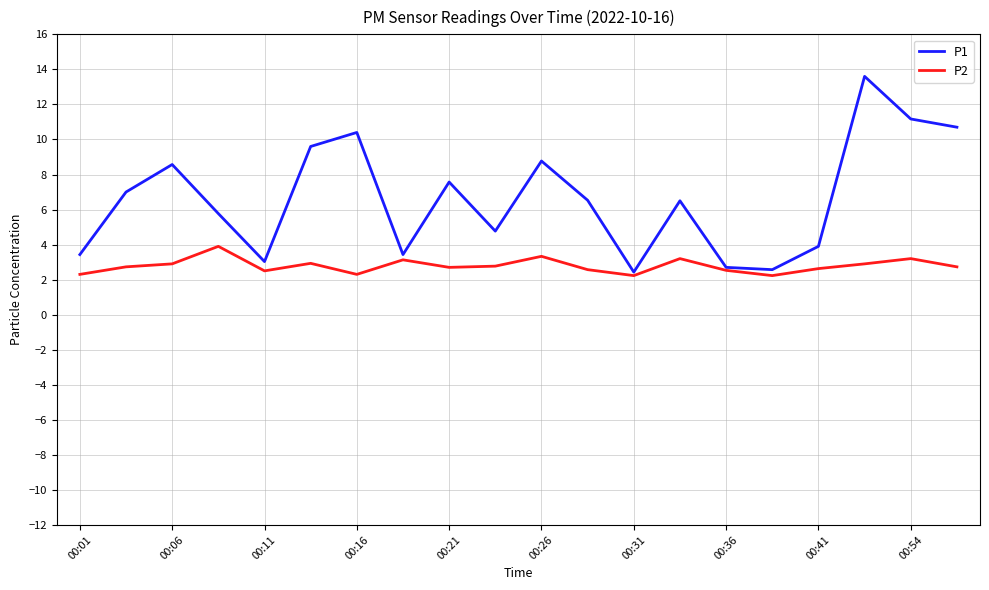

Which series has the largest total across all categories?

P1